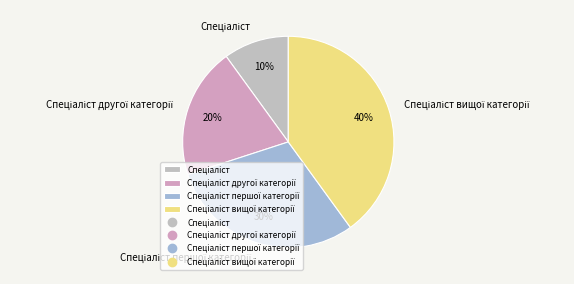

To the nearest percent, what is the difference between the largest and smallest slice percentages?

30%